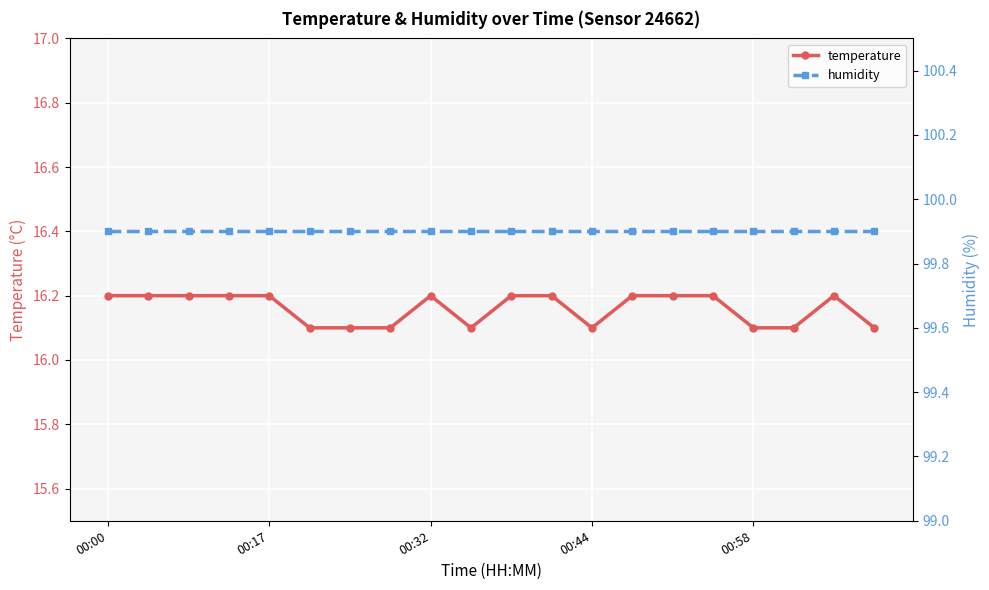

What is the spread (max minus min) of values at 00:17?

83.7